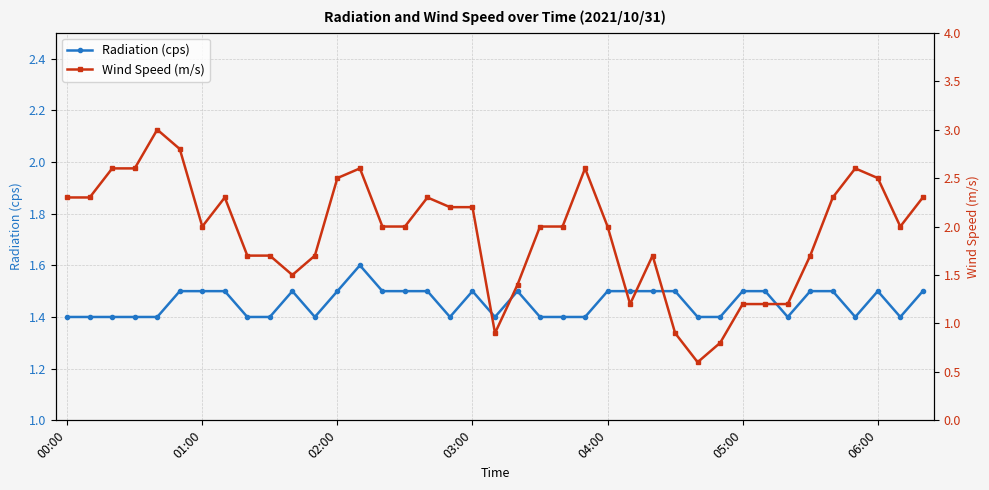

True or false: Radiation (cps) has more than 1 interior local peaks.

True